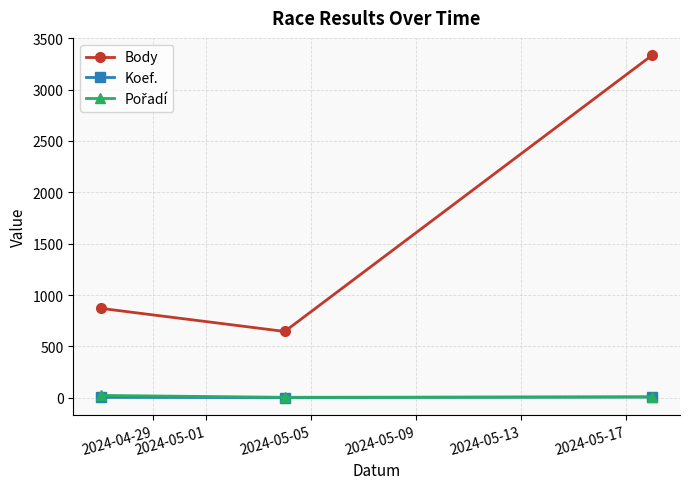

How many distinct data groups are displayed?

3